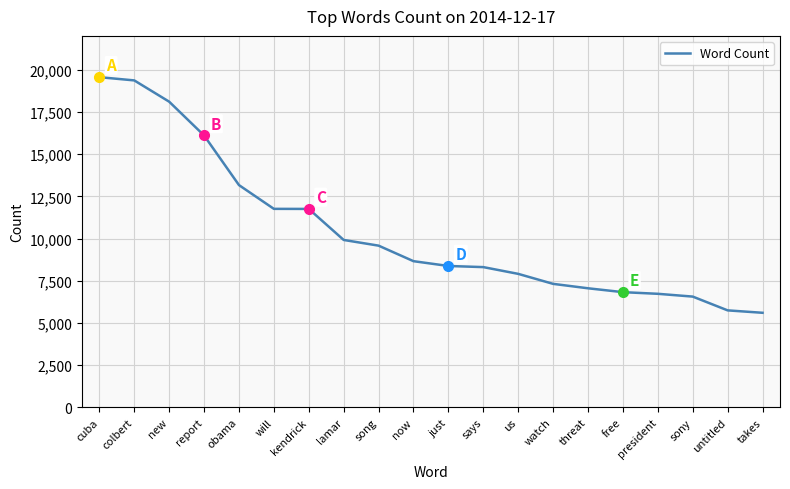

Is this an area chart (filled region under the line)?

No